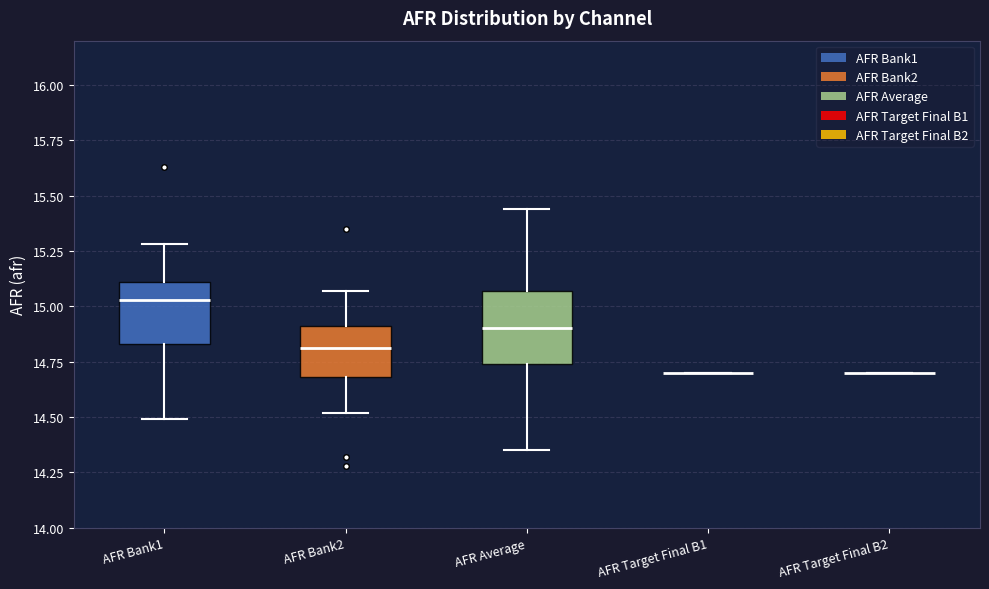

Reading left to right, read every box against the y-axis: the position of its median line, the range the box covers, and the ends of its whiskers. The values are not printed on the chart, so give them approximately, as read against the axis.

AFR Bank1: median 15.05, box 14.85 to 15.10, whiskers 14.50 to 15.30
AFR Bank2: median 14.80, box 14.70 to 14.90, whiskers 14.50 to 15.05
AFR Average: median 14.90, box 14.75 to 15.05, whiskers 14.35 to 15.45
AFR Target Final B1: box collapsed to a line at 14.70, whiskers 14.70 to 14.70
AFR Target Final B2: box collapsed to a line at 14.70, whiskers 14.70 to 14.70